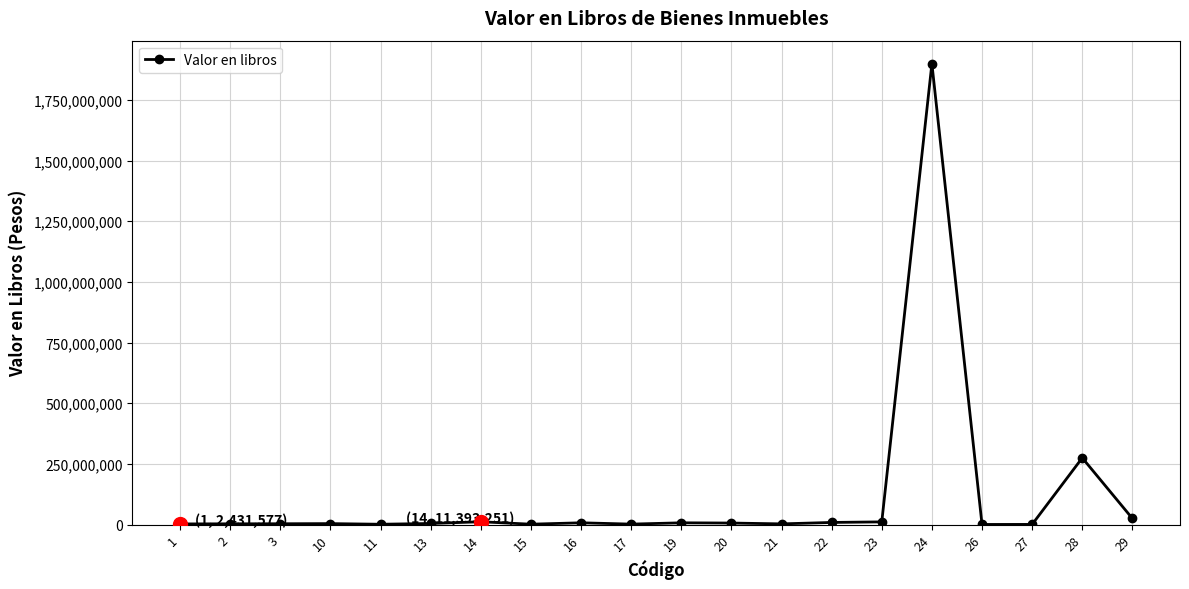

What is the difference between the maximum and second lowest values?

1899012767